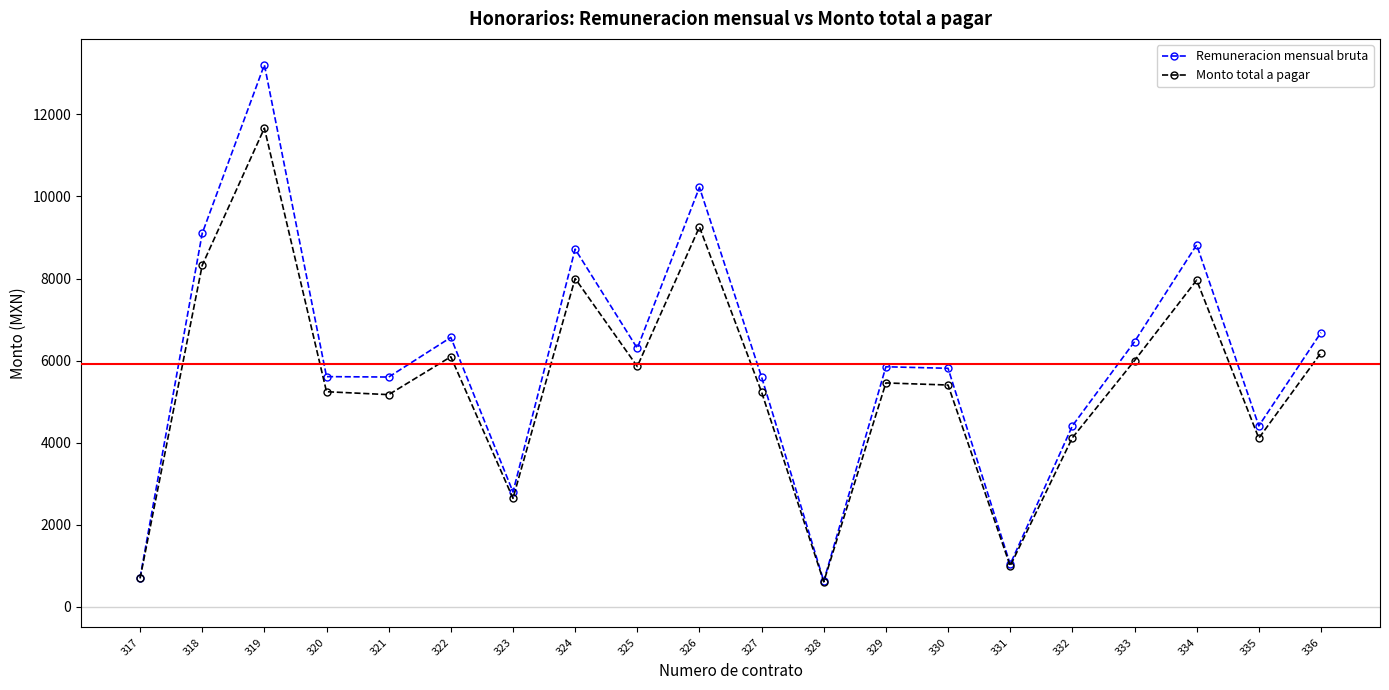

What is the difference between the maximum and second lowest values in the Remuneracion mensual bruta series?

12491.4